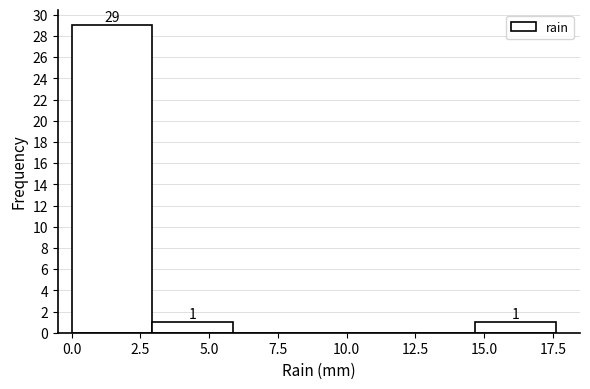

Over which range of the x-axis is the bar tallest?

0.0 to 3.0